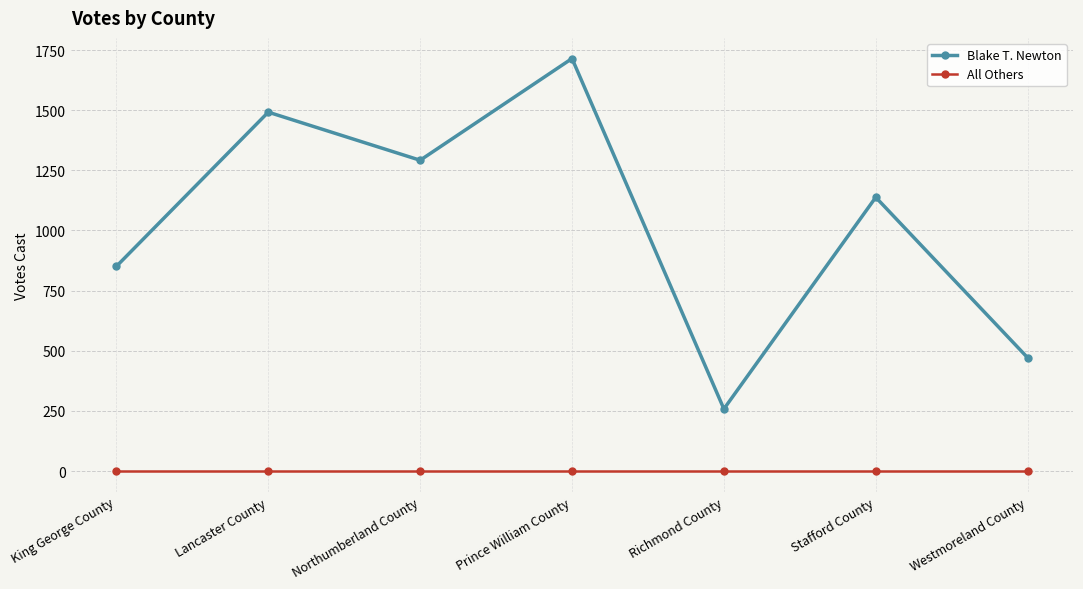

What is the total value across all series at King George County?

851